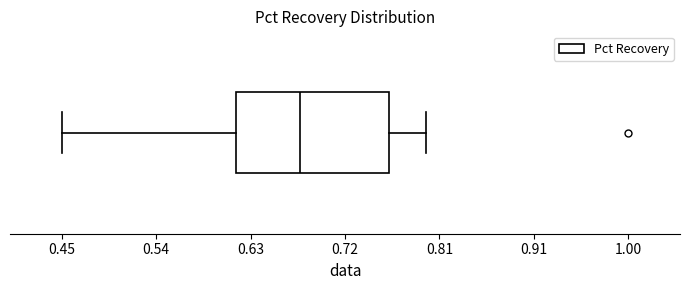

Where is the right edge of the box on the x-axis? The values are not printed on the chart, so give them approximately, as read against the axis.

0.77